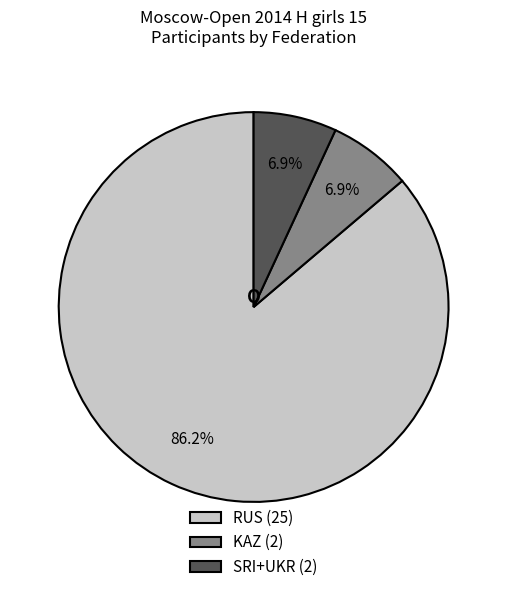

True or false: RUS accounts for 98% of the total.

False